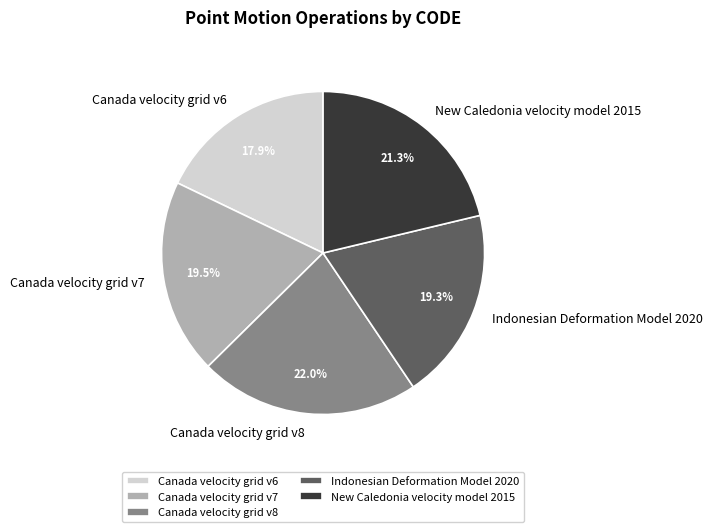

Combined, do New Caledonia velocity model 2015 and Canada velocity grid v7 account for over 50%?

No